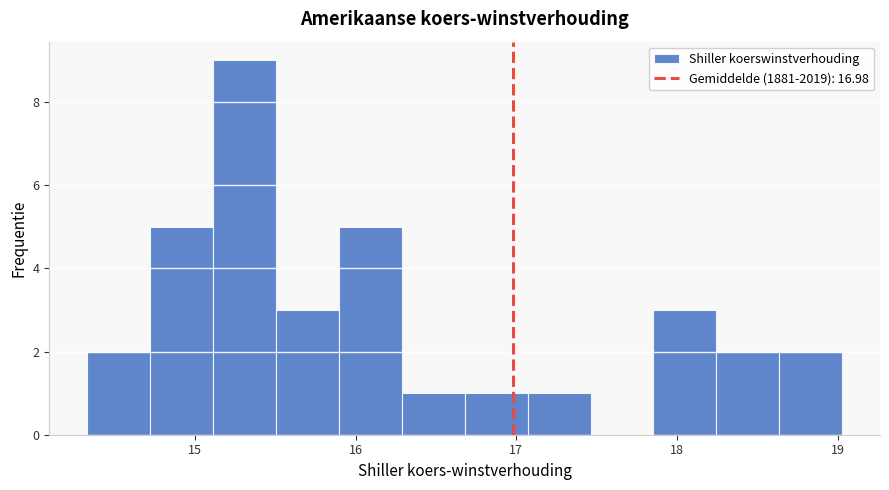

Around what value on the x-axis is the tallest bar? Give the approximate position of its centre, as read against the axis.

15.3